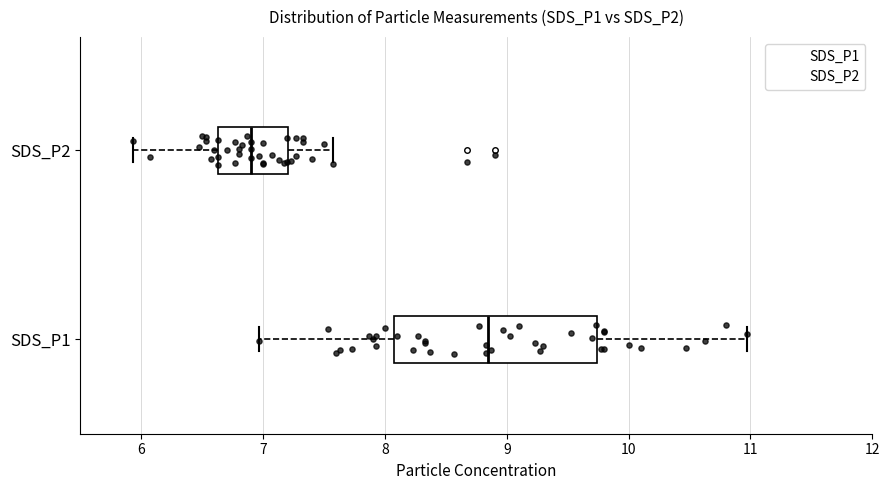

Reading bottom to top, read every box against the x-axis: the position of its median line, the range the box covers, and the ends of its whiskers. The values are not printed on the chart, so give them approximately, as read against the axis.

SDS_P1: median 8.9, box 8.1 to 9.7, whiskers 7.0 to 11.0
SDS_P2: median 6.9, box 6.6 to 7.2, whiskers 5.9 to 7.6